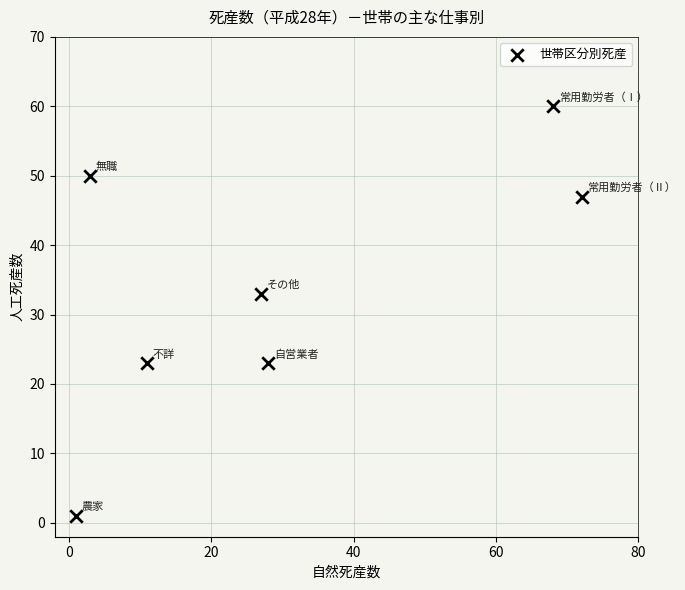

What is the average Y value?

34